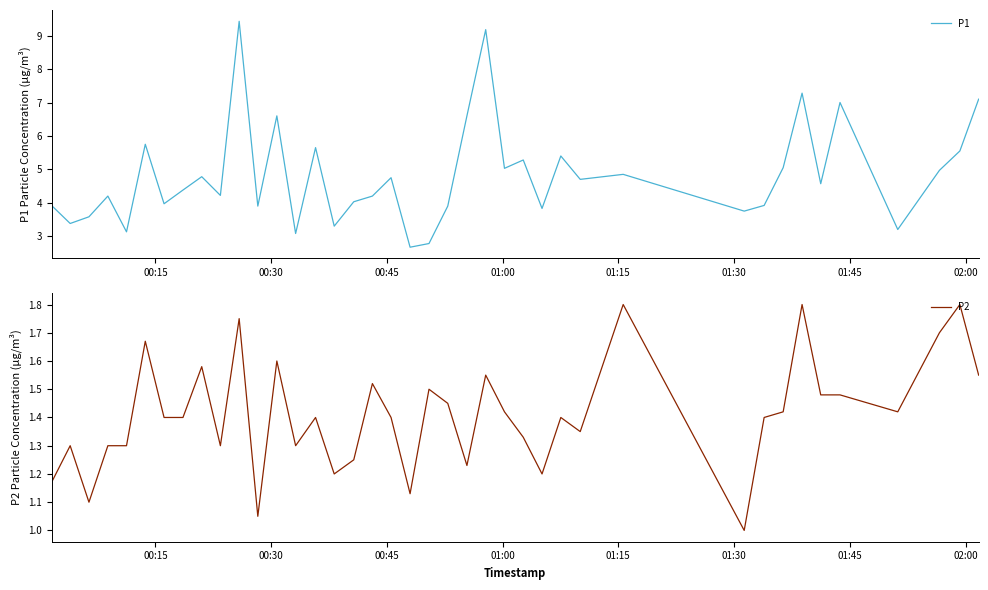

True or false: P2 and P1 intersect in this chart.

False